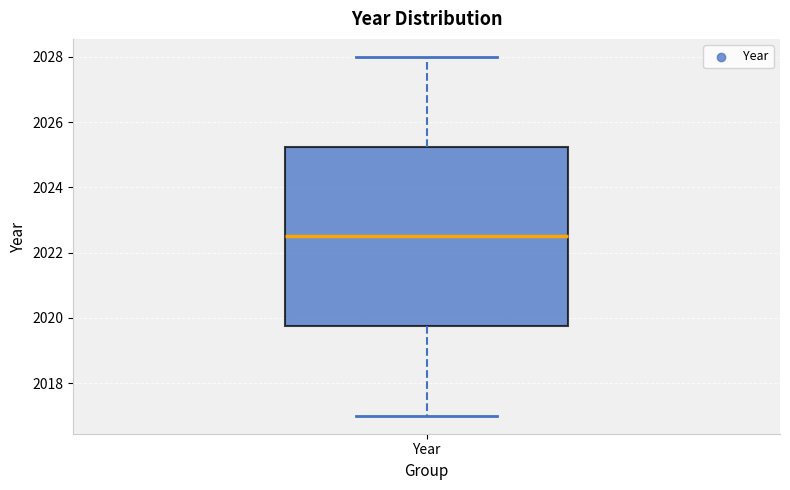

Transcribe this box plot: give where the median line is, the range the box spans, and where the two whiskers end, as read against the y-axis. The values are not printed on the chart, so give them approximately, as read against the axis.

median 2022.6, box 2019.8 to 2025.2, whiskers 2017.0 to 2028.0